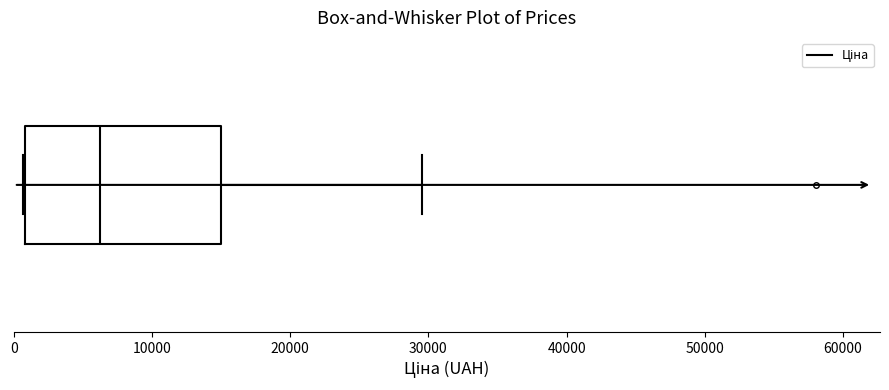

Where does the median line of the box sit on the x-axis? The values are not printed on the chart, so give them approximately, as read against the axis.

6000